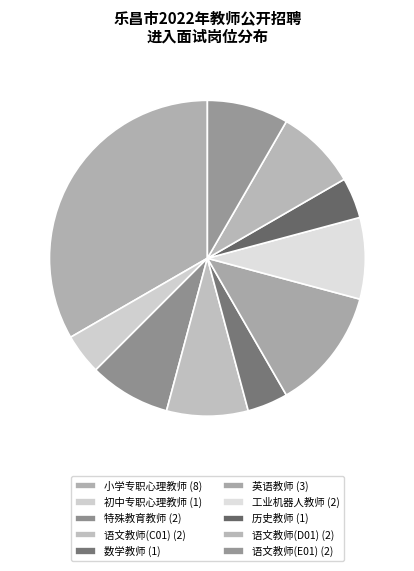

Approximately how many times larger is the value at 语文教师(D01) compared to 初中专职心理教师?

2.0